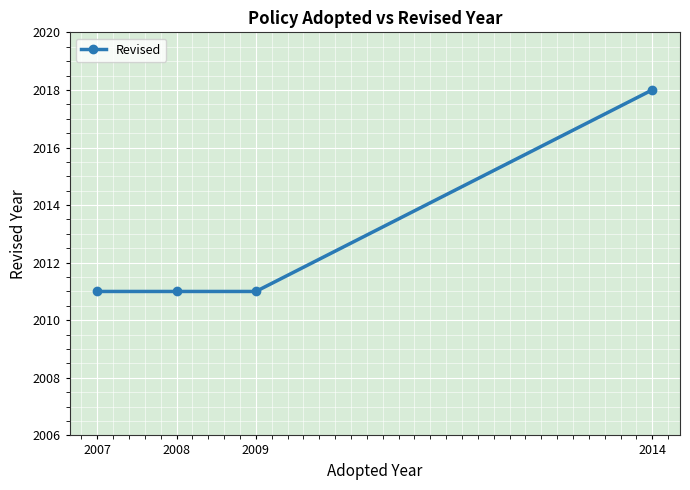

What is the value of the 3rd point from the left?

2011